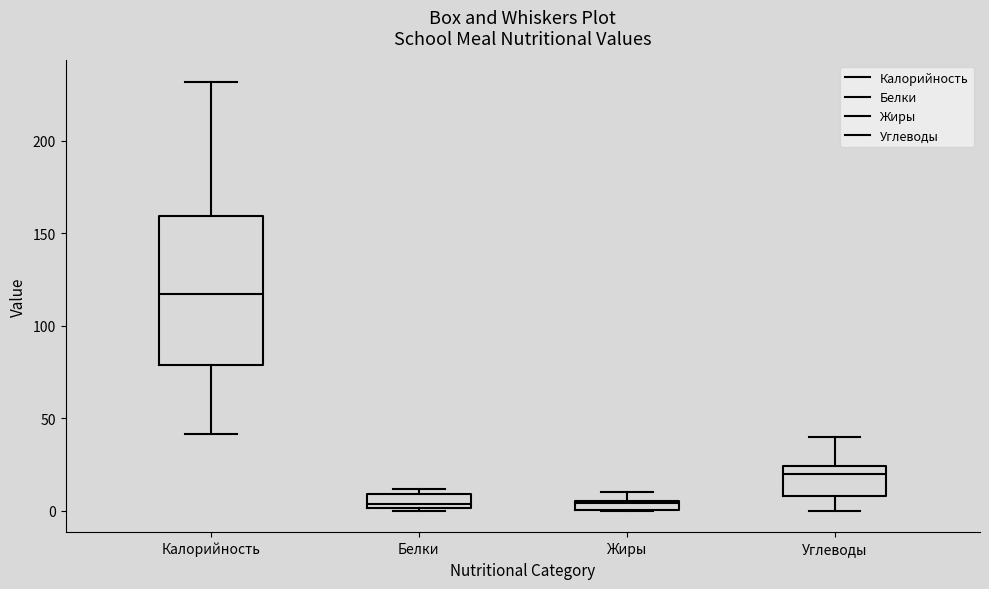

Where does the upper whisker of the box for Углеводы end on the y-axis? The values are not printed on the chart, so give them approximately, as read against the axis.

40